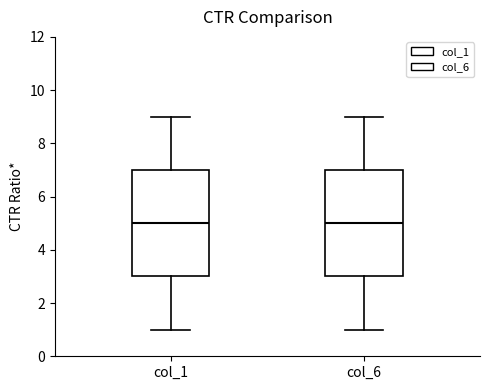

Reading left to right, read every box against the y-axis: the position of its median line, the range the box covers, and the ends of its whiskers. The values are not printed on the chart, so give them approximately, as read against the axis.

col_1: median 5, box 3 to 7, whiskers 1 to 9
col_6: median 5, box 3 to 7, whiskers 1 to 9